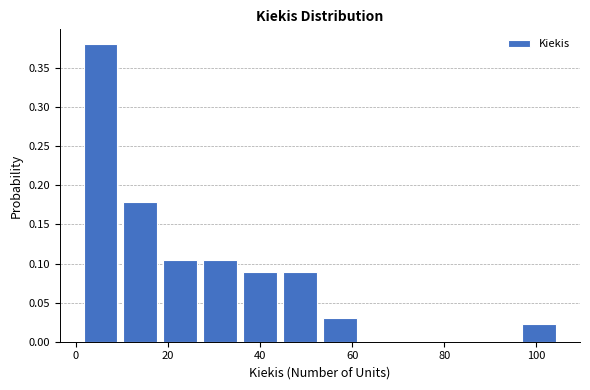

Which range on the x-axis has the tallest bar?

2 to 10